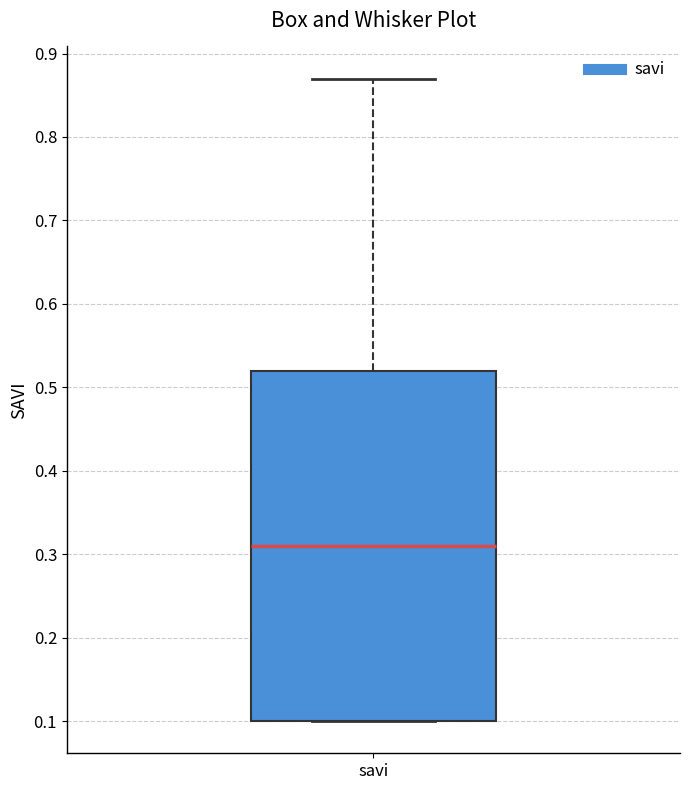

Read this box plot against the y-axis: the position of the median line, the range covered by the box, and the ends of both whiskers. The values are not printed on the chart, so give them approximately, as read against the axis.

median 0.31, box 0.10 to 0.52, whiskers 0.10 to 0.87